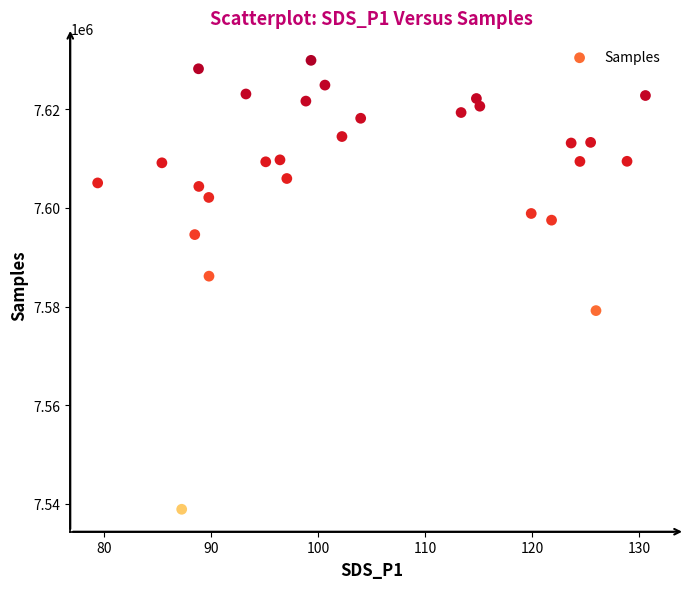

What Y value in the scatter plot is closest to 7584420?

7586172